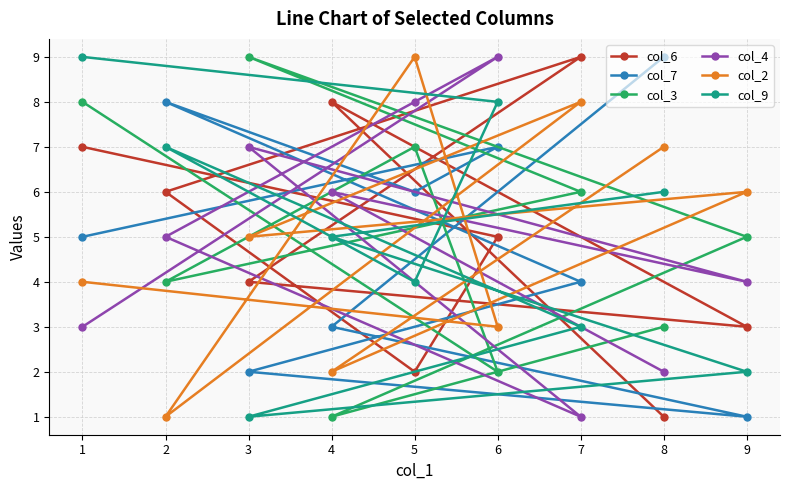

How many data points in col_3 are above 5?

4